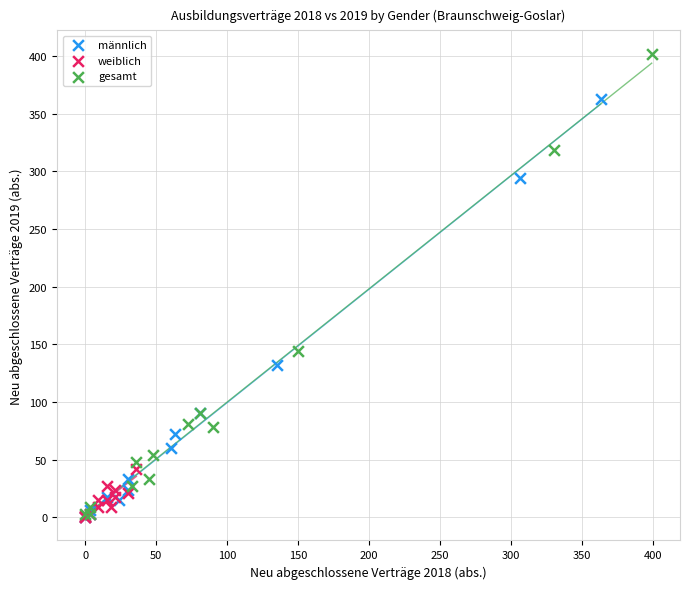

Which series has the largest Y range (max minus min)?

gesamt